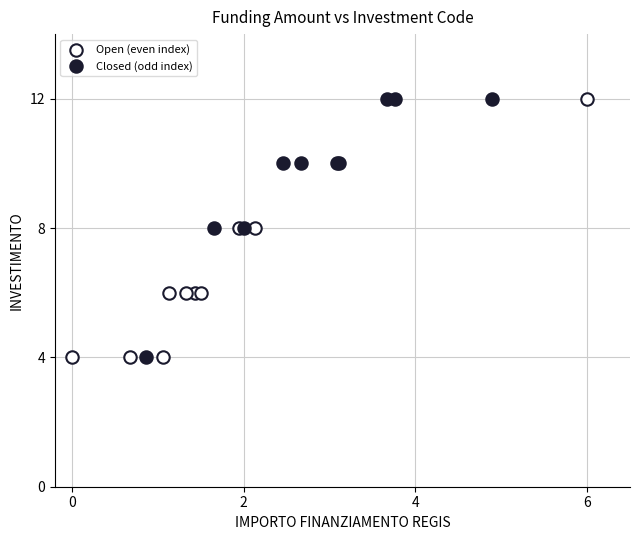

What are all the series names shown in the legend?

Open (even index), Closed (odd index)